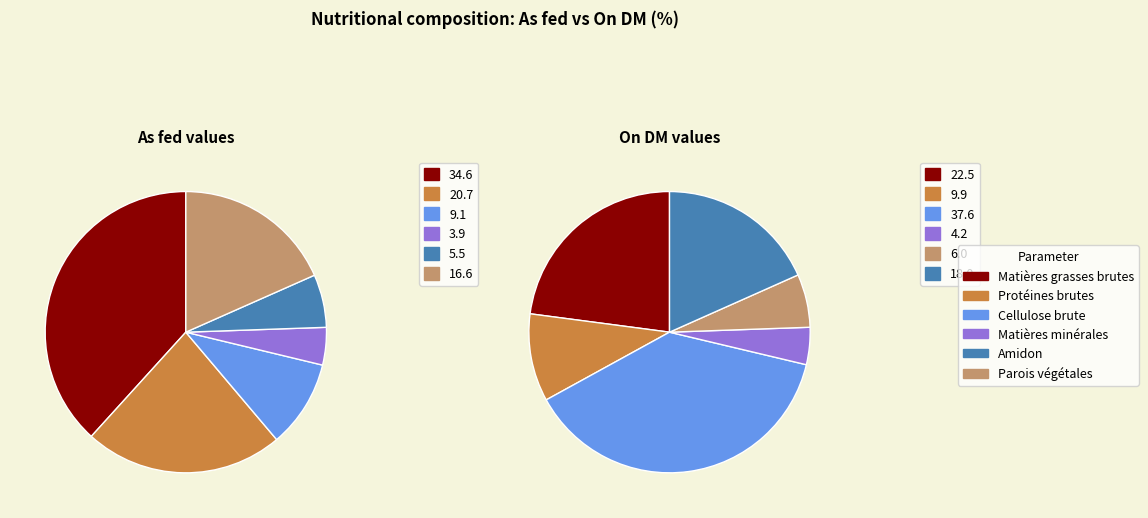

To the nearest percent, what is the average slice percentage?

17%